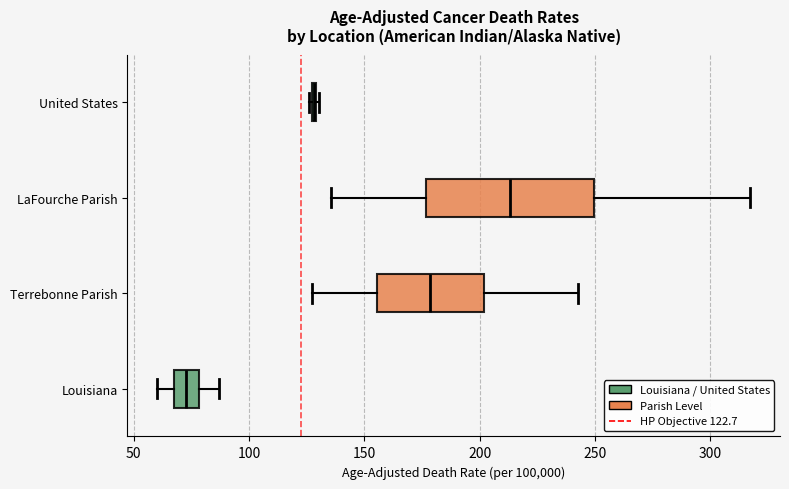

Which box is the widest, from its left edge to its right edge?

LaFourche Parish